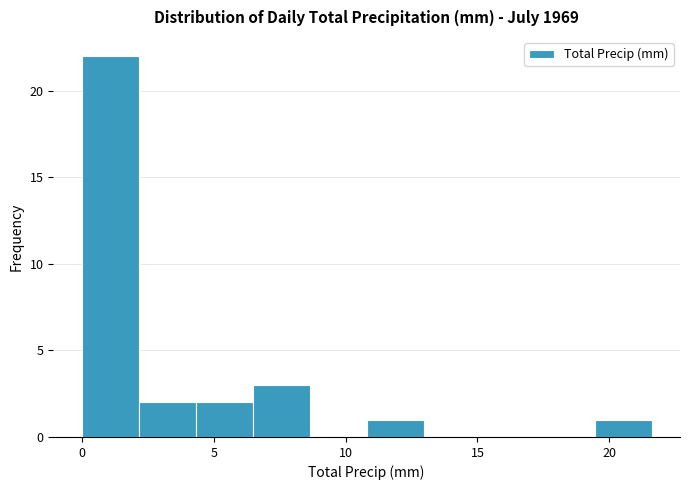

Which range on the x-axis has the tallest bar?

0.0 to 2.0